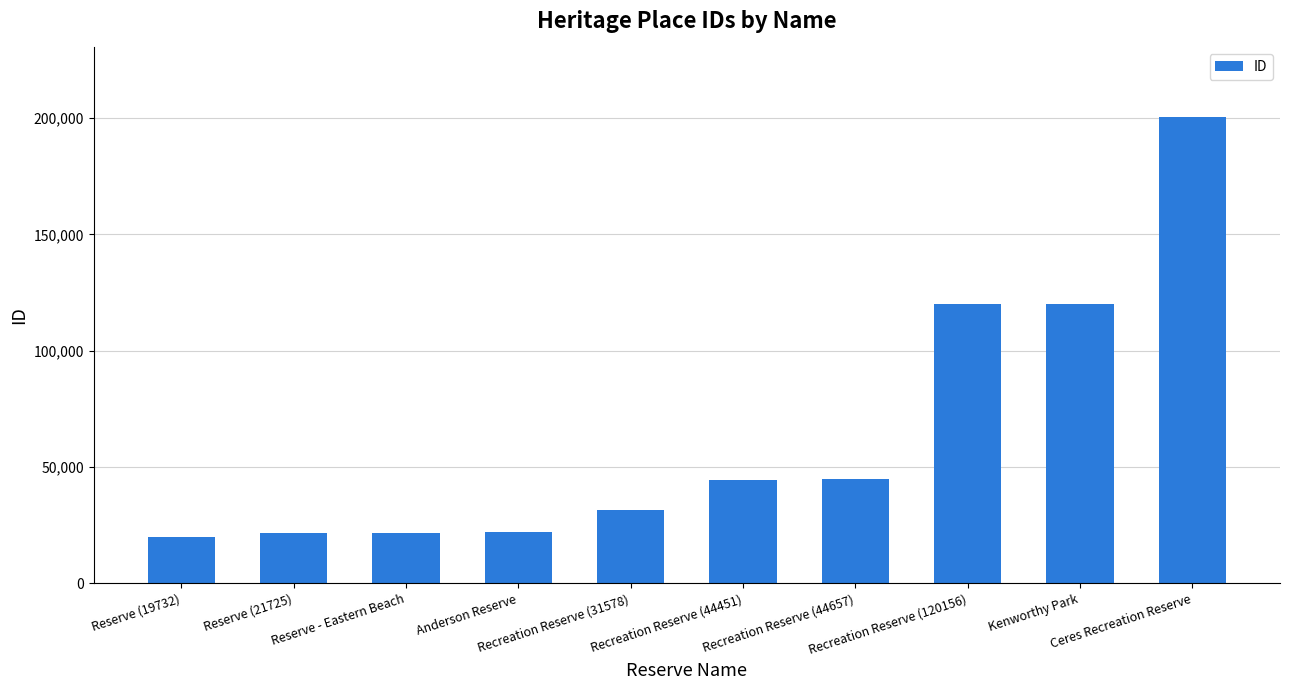

What is the value of the 8th bar from the left?

120156